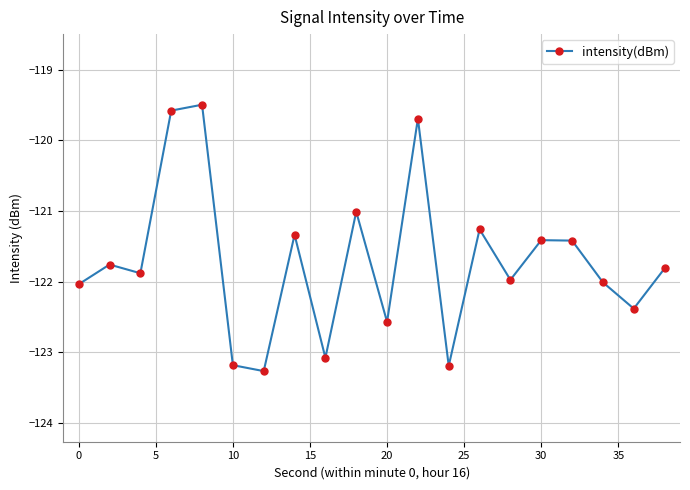

What is the sum of all values?

-2434.3